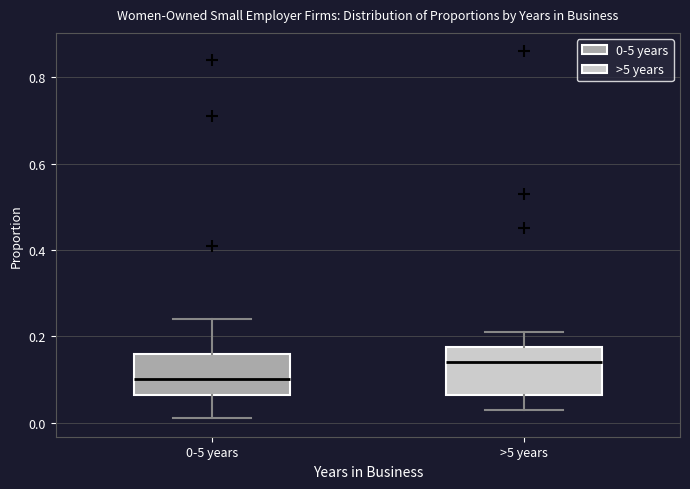

Where is the lower edge of the box for 0-5 years on the y-axis? The values are not printed on the chart, so give them approximately, as read against the axis.

0.06